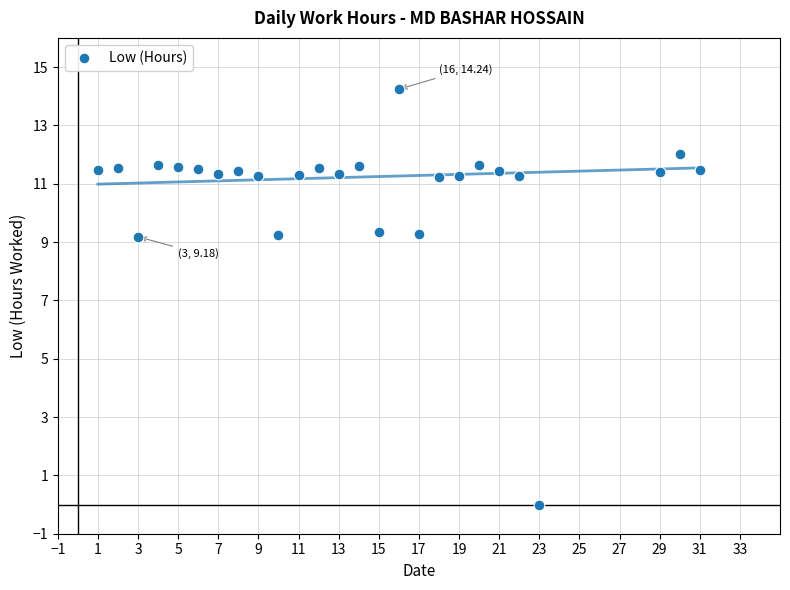

What is the range of X values (max minus min)?

30.0